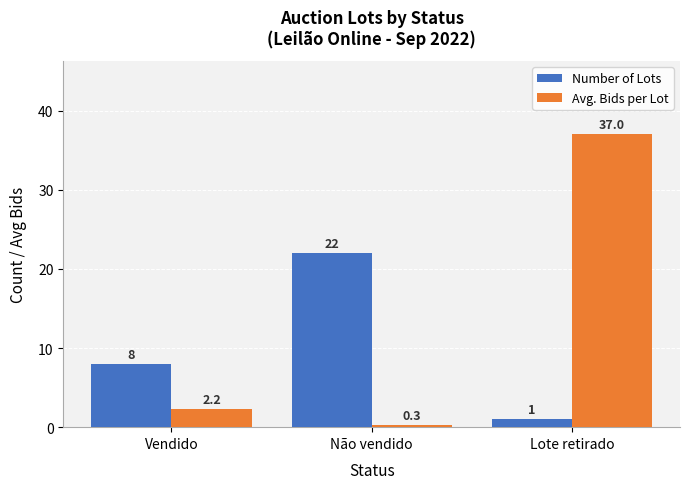

The Number of Lots series shows 2.4 at Vendido. True or false?

False